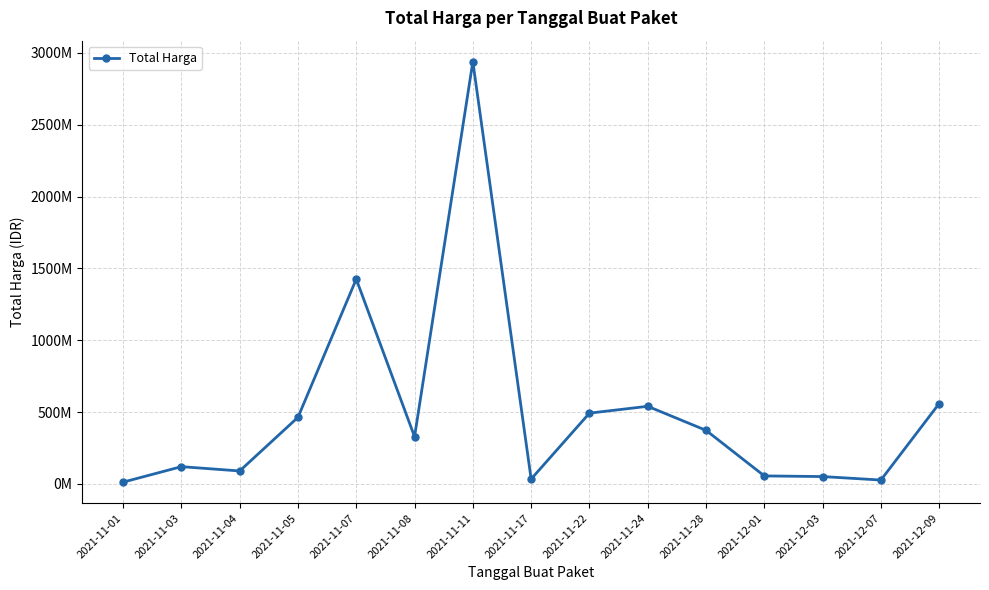

What is the change in value from 2021-11-07 to 2021-11-28?

-1052463900